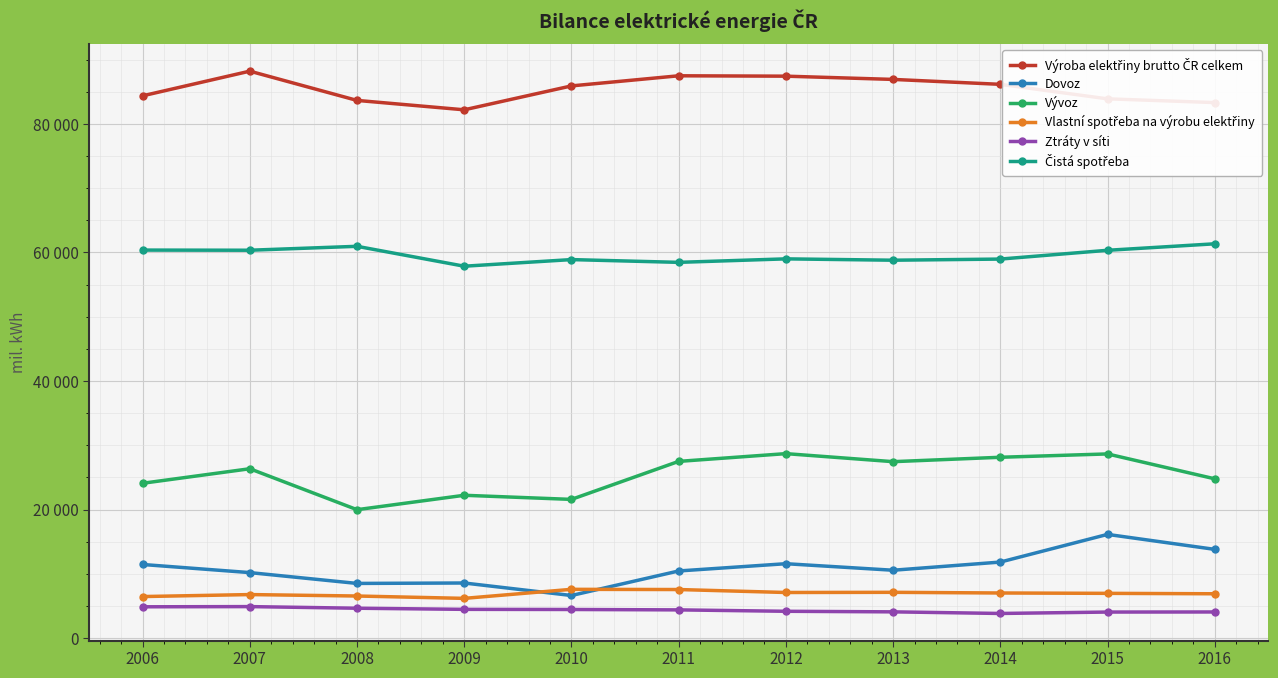

The value of Vývoz at 2010 is 21590. True or false?

True